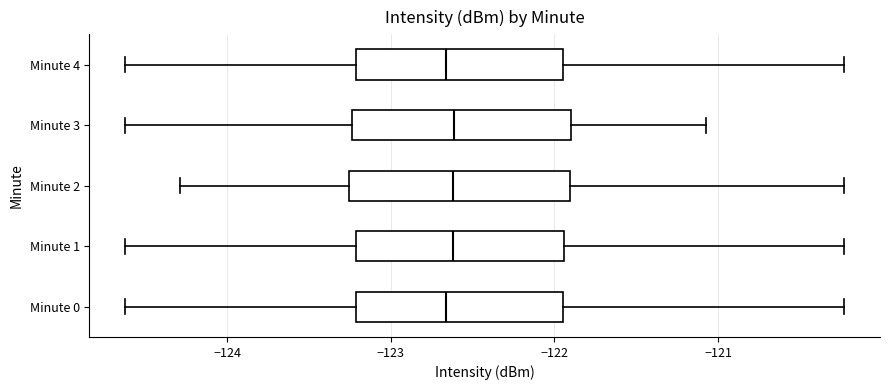

Reading bottom to top, transcribe this box plot: for each box, give where its median line is, the range the box spans, and where its two whiskers end, as read against the x-axis. The values are not printed on the chart, so give them approximately, as read against the axis.

Minute 0: median -122.7, box -123.2 to -121.9, whiskers -124.6 to -120.2
Minute 1: median -122.6, box -123.2 to -121.9, whiskers -124.6 to -120.2
Minute 2: median -122.6, box -123.3 to -121.9, whiskers -124.3 to -120.2
Minute 3: median -122.6, box -123.2 to -121.9, whiskers -124.6 to -121.1
Minute 4: median -122.7, box -123.2 to -121.9, whiskers -124.6 to -120.2